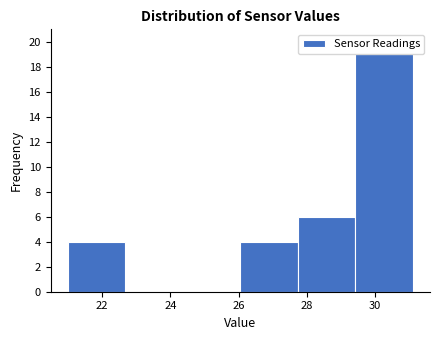

Over which range of the x-axis is the bar tallest?

29.4 to 31.2